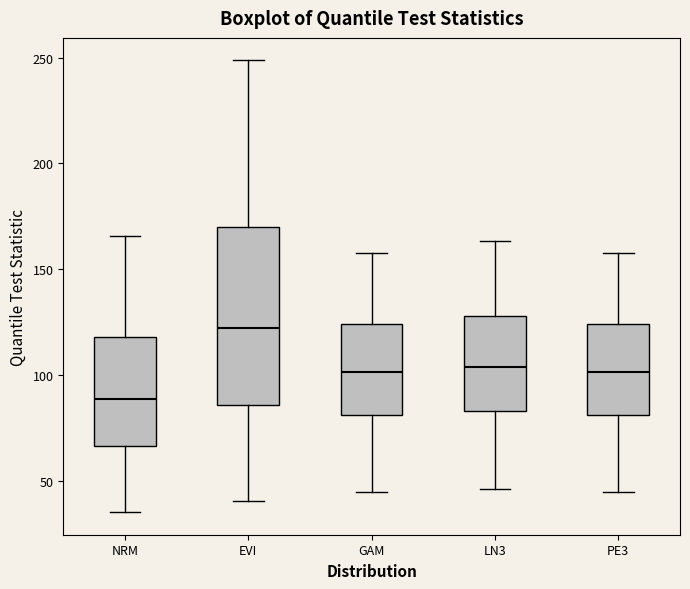

Reading left to right, transcribe this box plot: for each box, give where its median line is, the range the box spans, and where its two whiskers end, as read against the y-axis. The values are not printed on the chart, so give them approximately, as read against the axis.

NRM: median 90, box 65 to 120, whiskers 35 to 165
EVI: median 120, box 85 to 170, whiskers 40 to 250
GAM: median 100, box 80 to 125, whiskers 45 to 160
LN3: median 105, box 85 to 130, whiskers 45 to 165
PE3: median 100, box 80 to 125, whiskers 45 to 160